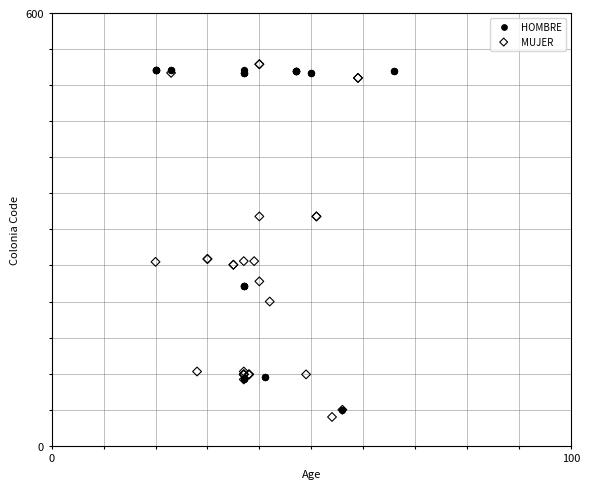

Which series has the widest spread of Y values?

MUJER